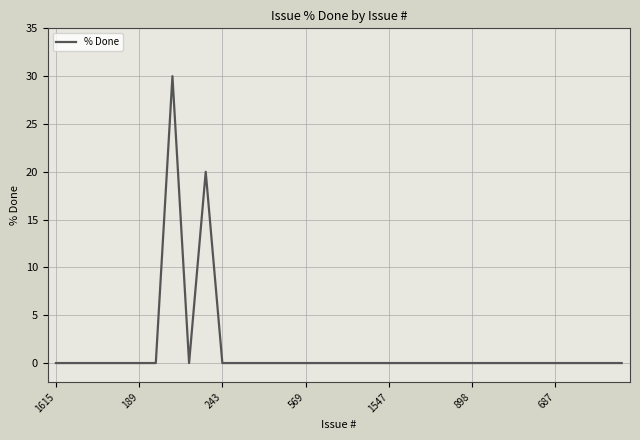

How many categories are shown in the chart?

35